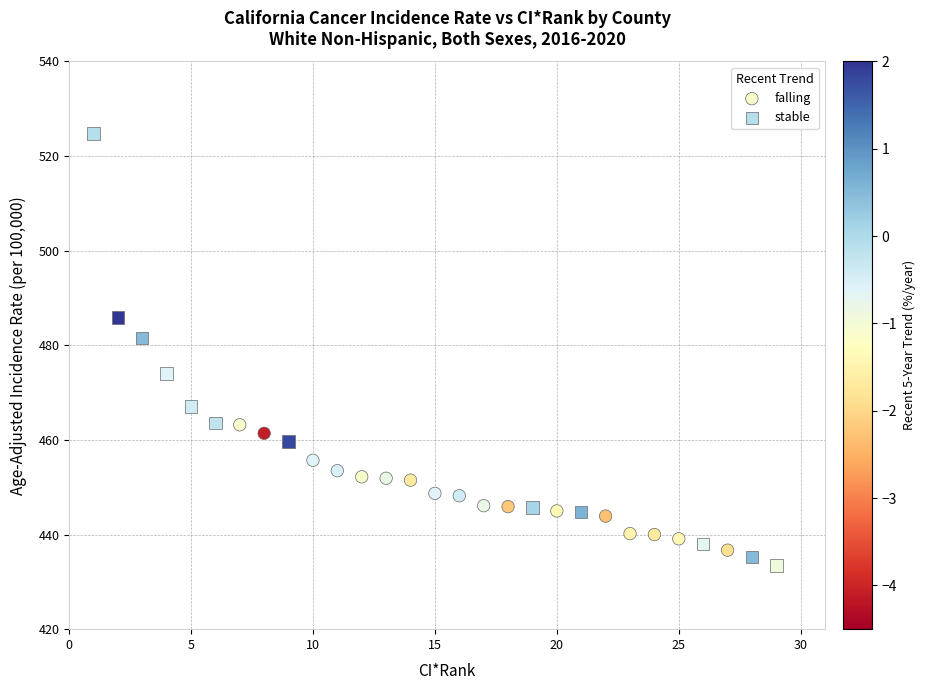

Which series has the largest Y range (max minus min)?

stable